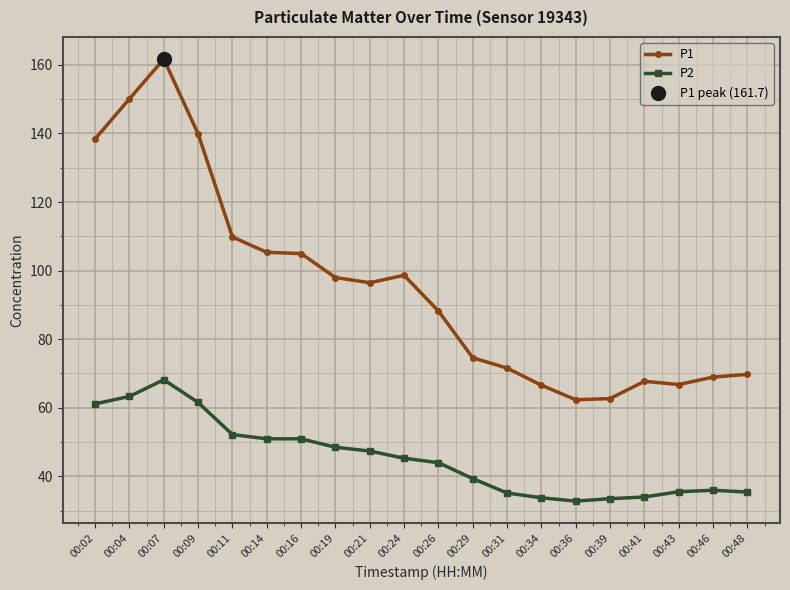

Count the number of categories in the chart.

20